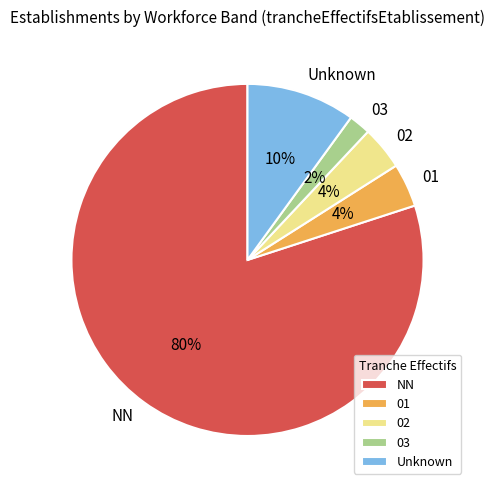

True or false: Unknown accounts for 3% of the total.

False